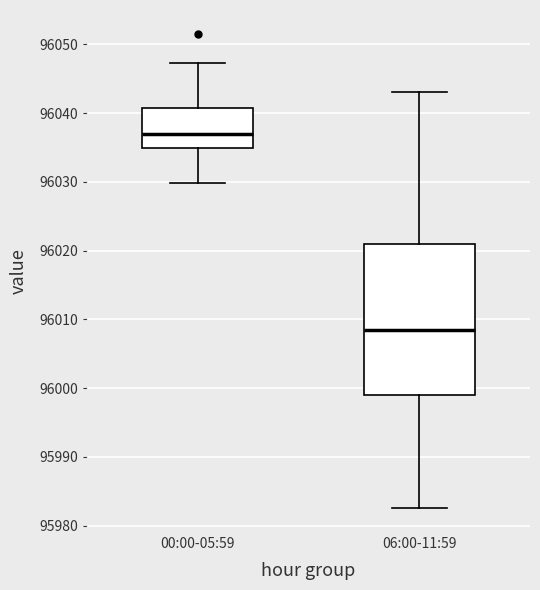

Comparing the boxes themselves (not the whiskers), which one is the tallest?

06:00-11:59